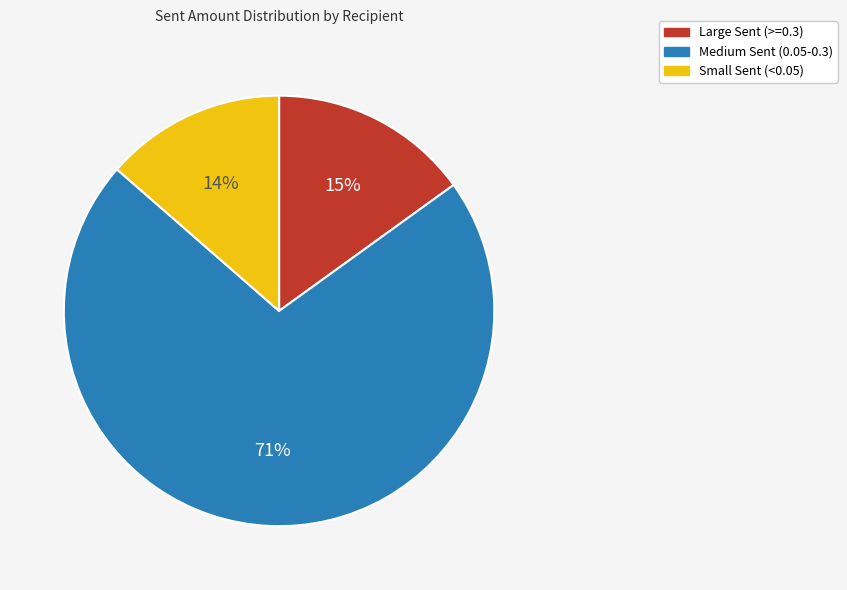

Combined, do Small Sent (<0.05) and Medium Sent (0.05-0.3) account for over 50%?

Yes